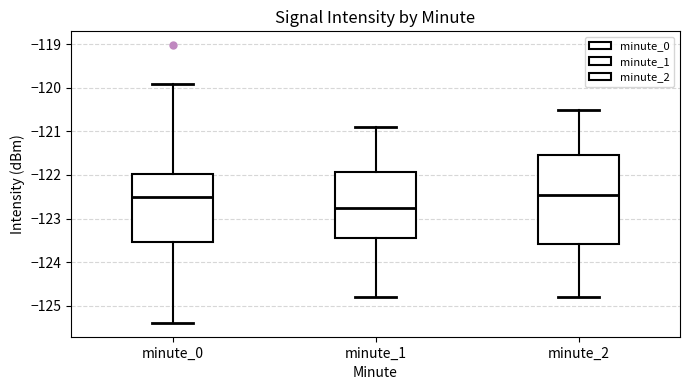

Which box is the tallest, from its lower edge to its upper edge?

minute_2